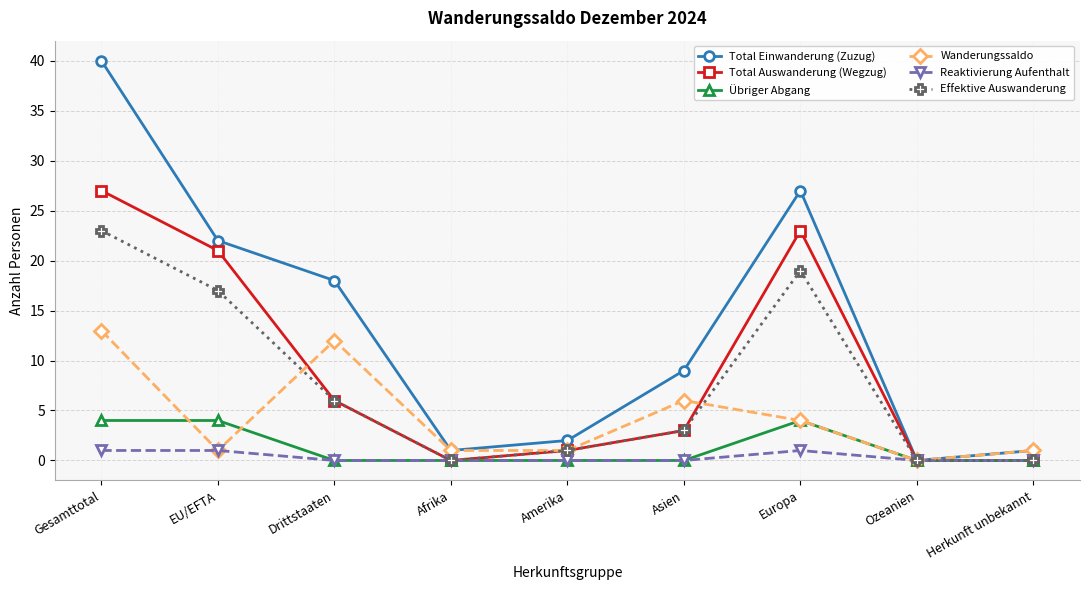

At which label does Wanderungssaldo first exceed 1?

Gesamttotal